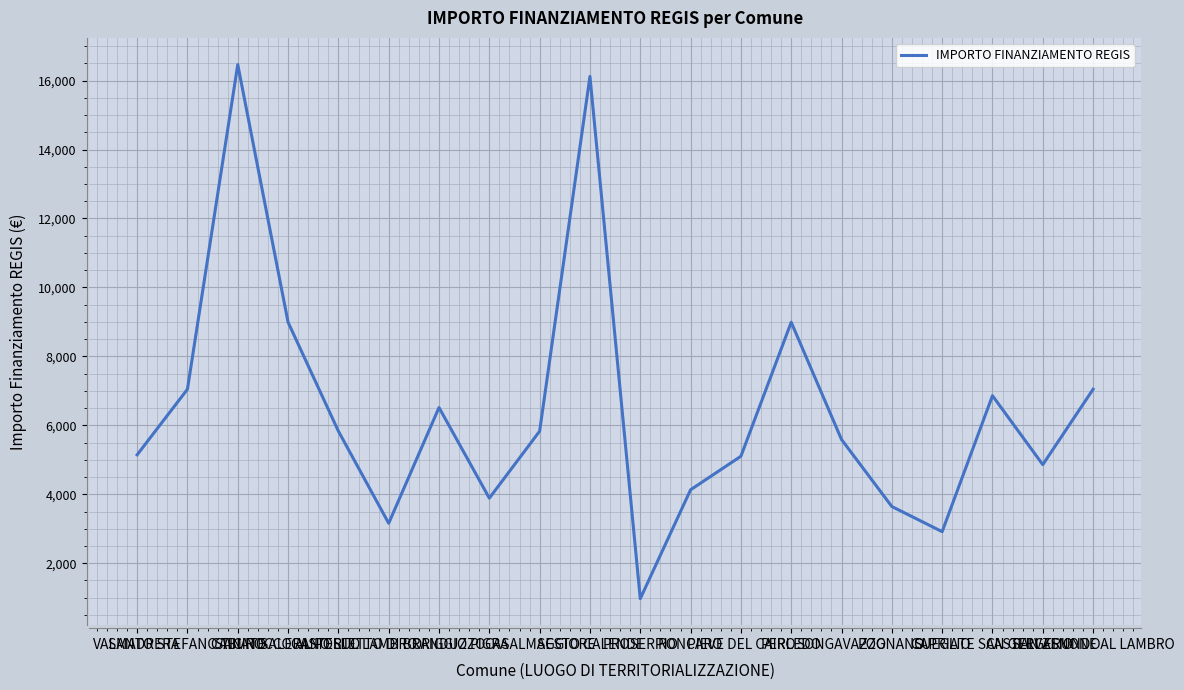

How many lines are shown in the chart?

1